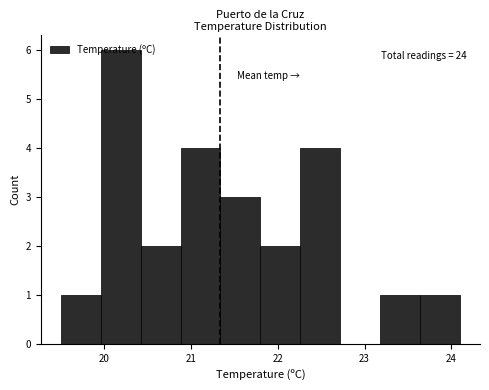

Which range on the x-axis has the tallest bar?

19.96 to 20.42